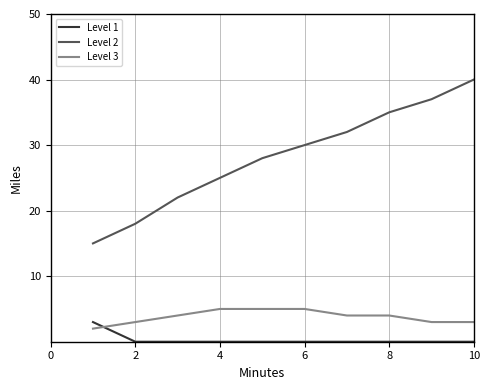

Rank the series by their maximum value, from lowest to highest.

Level 1, Level 3, Level 2